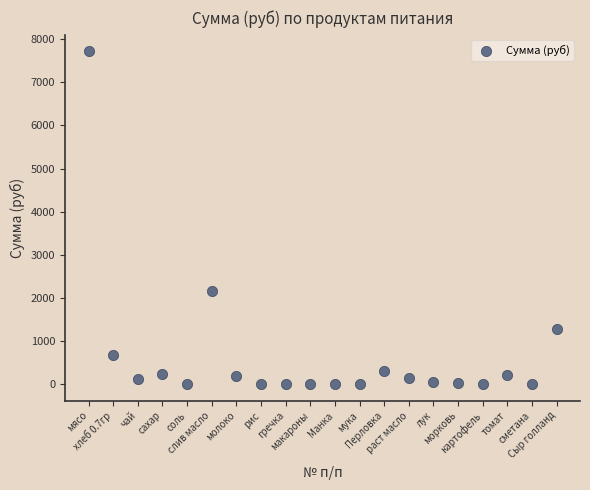

What is the range of X values (max minus min)?

19.0